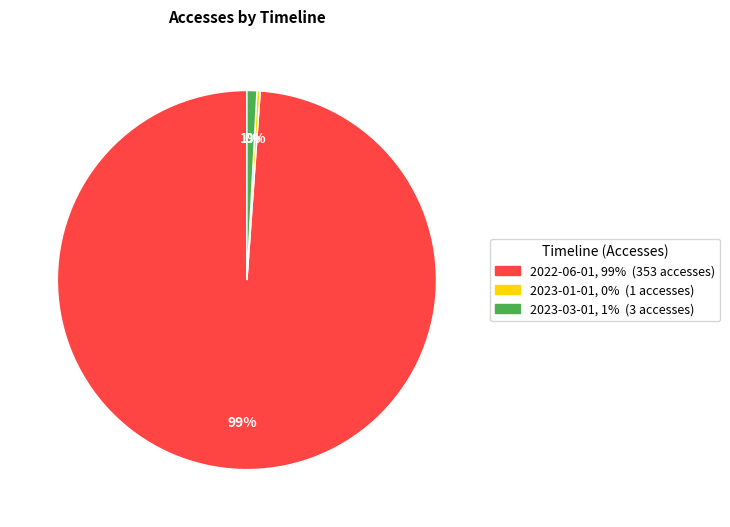

To the nearest percent, what percentage of the pie is 2023-03-01?

1%